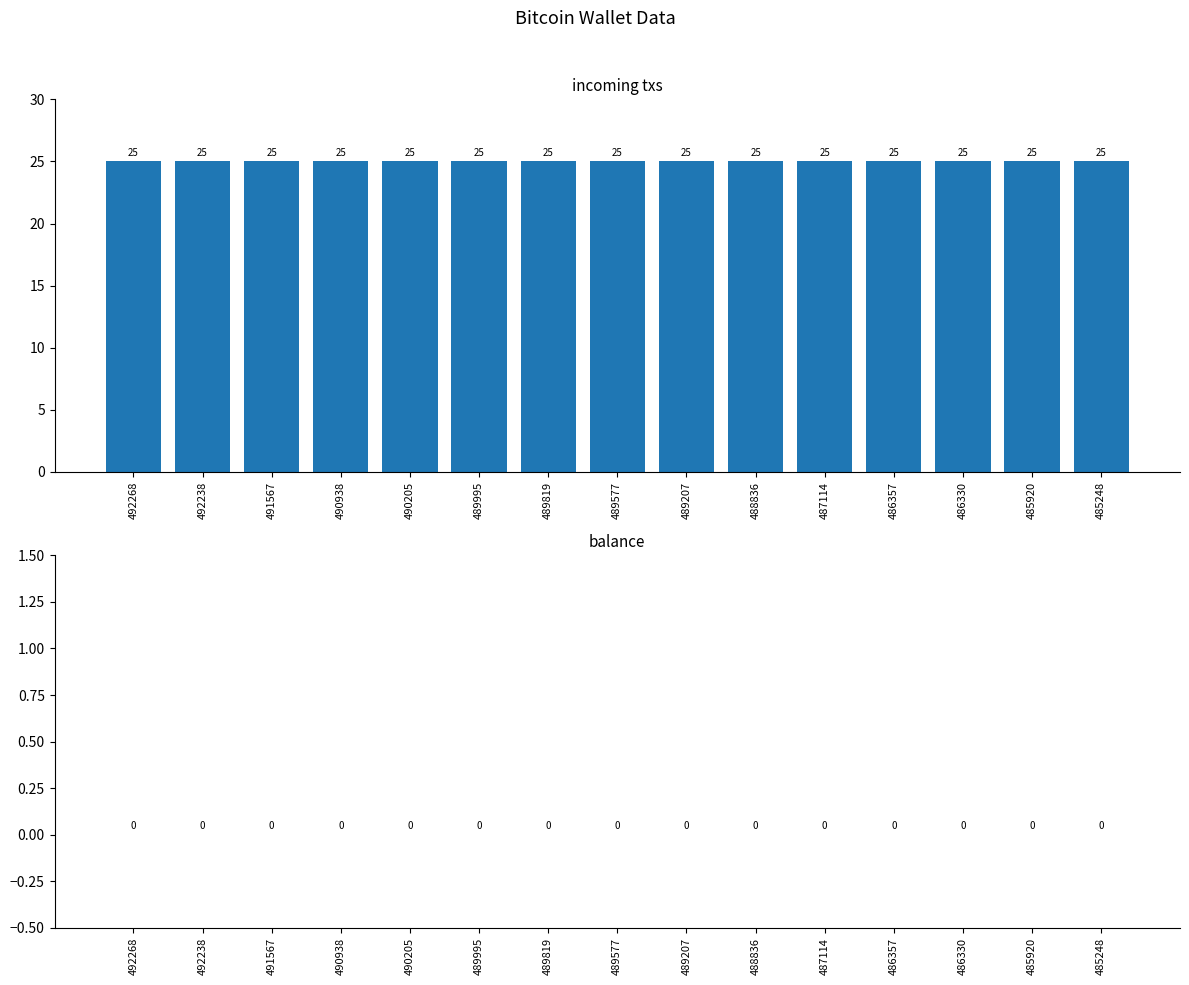

What is the spread (max minus min) of values at 486357?

25